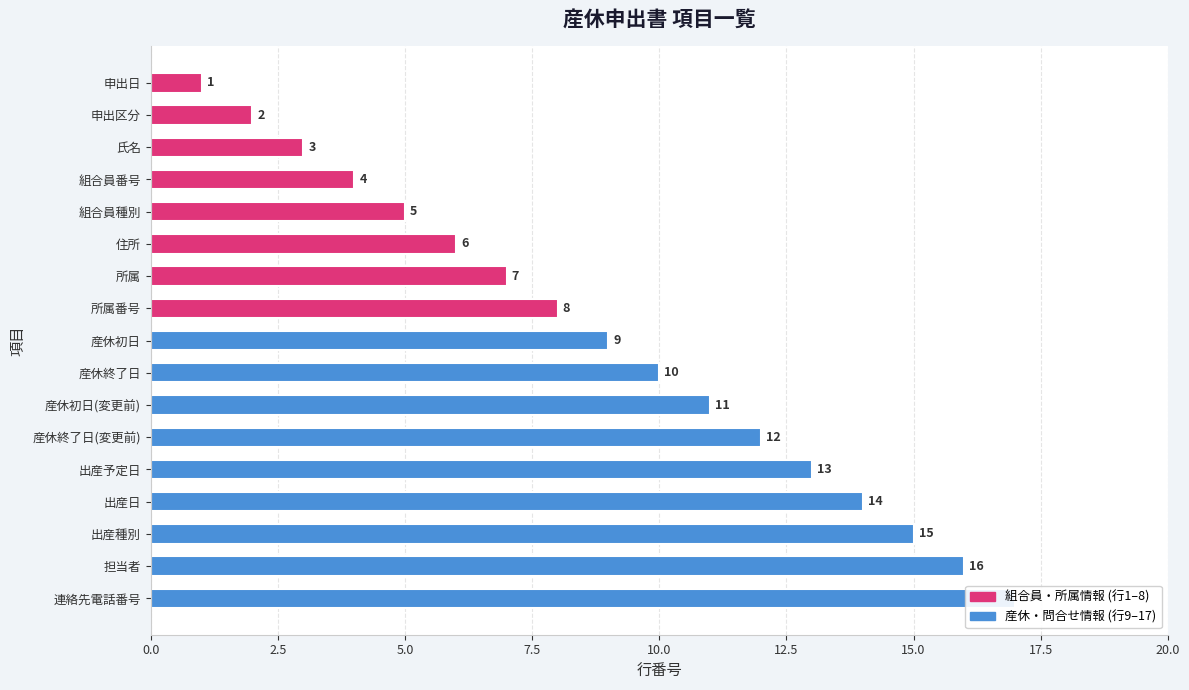

How many bars are there in total?

17